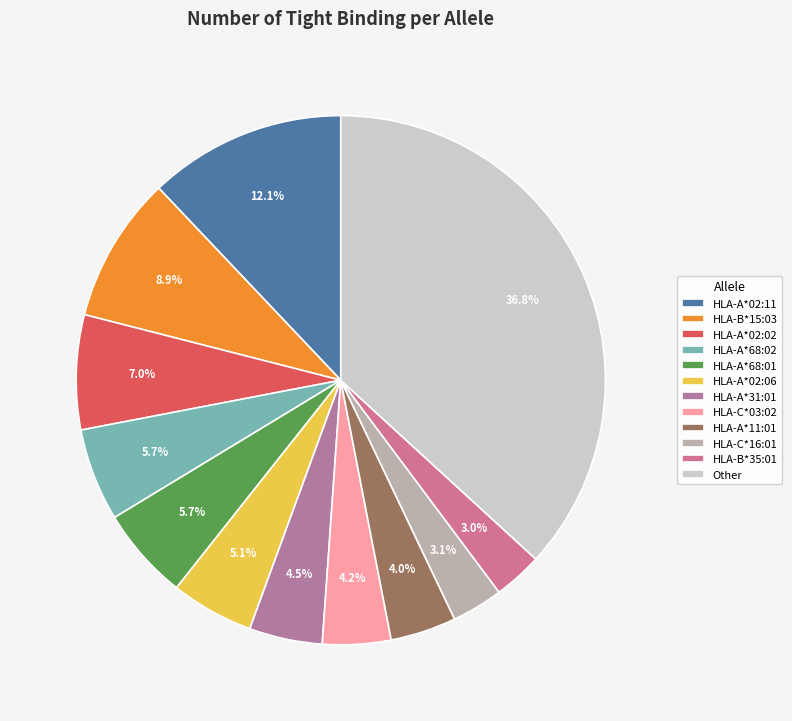

Count the number of slices in the pie.

12